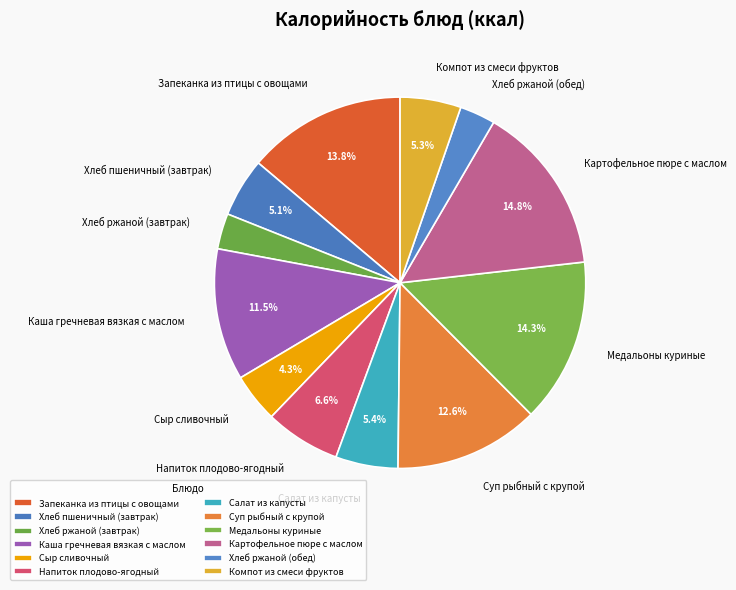

True or false: Хлеб ржаной (завтрак) accounts for 3% of the total.

True